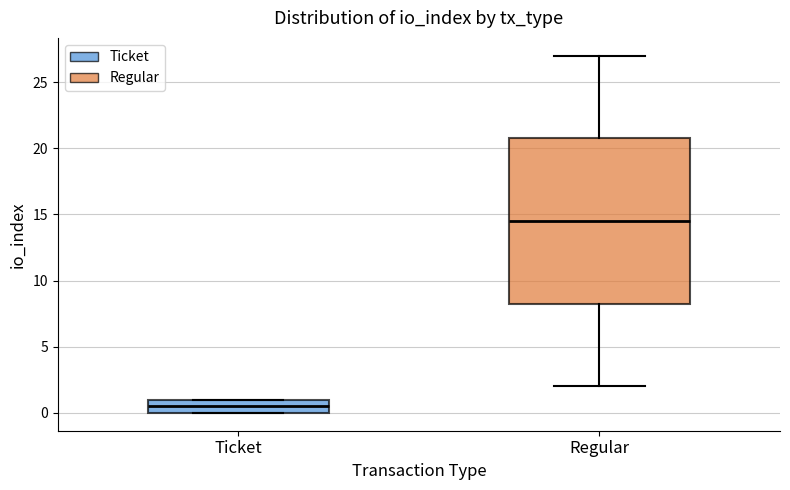

Reading left to right, transcribe this box plot: for each box, give where its median line is, the range the box spans, and where its two whiskers end, as read against the y-axis. The values are not printed on the chart, so give them approximately, as read against the axis.

Ticket: median 0.5, box 0.0 to 1.0, whiskers 0.0 to 1.0
Regular: median 14.5, box 8.5 to 21.0, whiskers 2.0 to 27.0